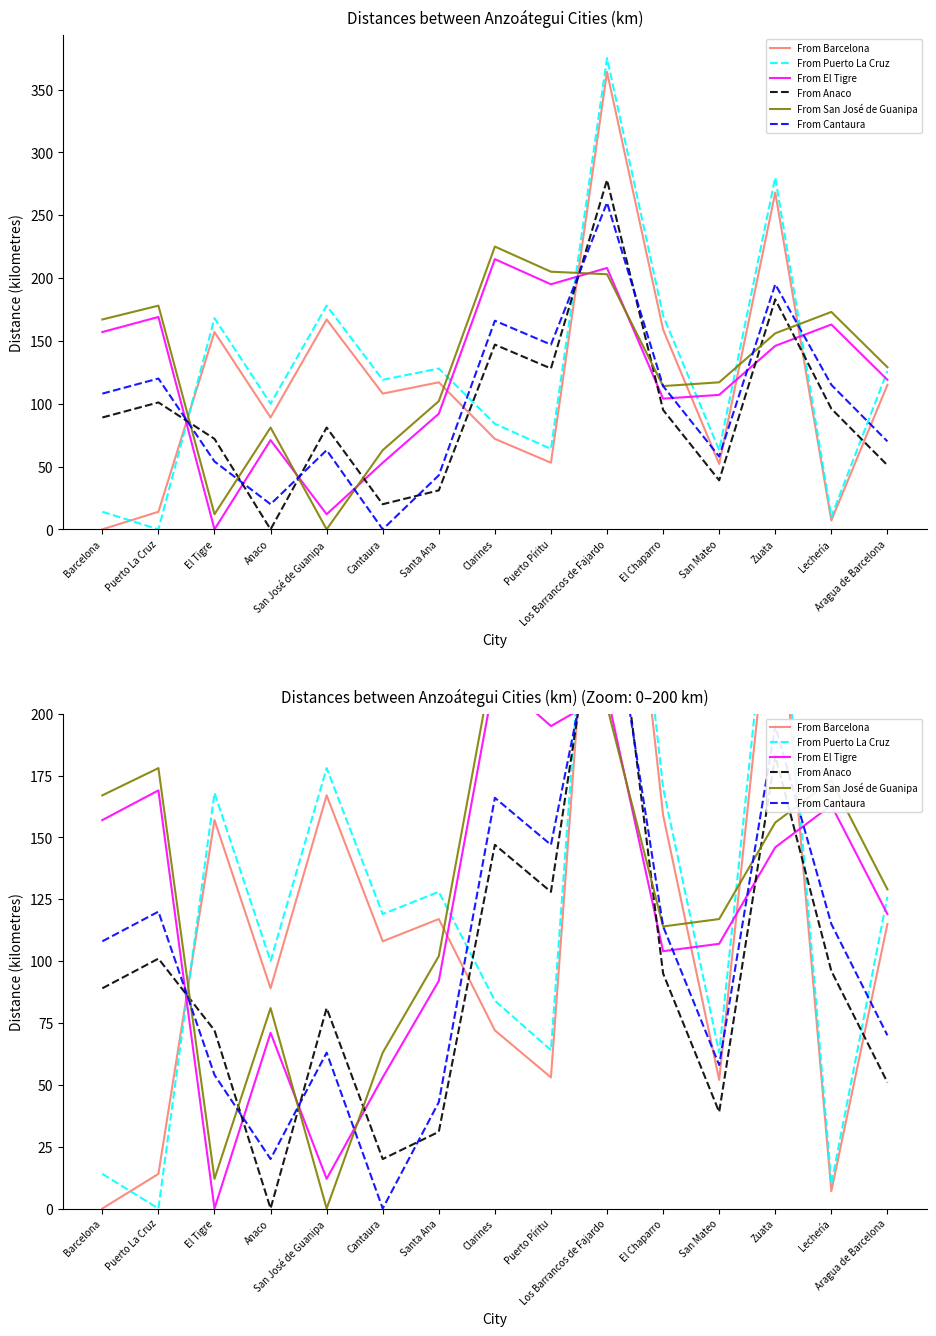

Reading left to right, what are all the values shown in this chart?

From Barcelona: 0	14	157	89	167	108	117	72	53	364	159	52	268	7	115
From Puerto La Cruz: 14	0	168	100	178	119	128	84	64	375	170	63	280	10	126
From El Tigre: 157	169	0	71	12	53	92	215	195	208	104	107	146	163	119
From Anaco: 89	101	72	0	81	20	31	147	128	278	95	39	183	96	51
From San José de Guanipa: 167	178	12	81	0	63	102	225	205	203	114	117	156	173	129
From Cantaura: 108	120	54	20	63	0	43	166	147	260	114	58	195	115	70